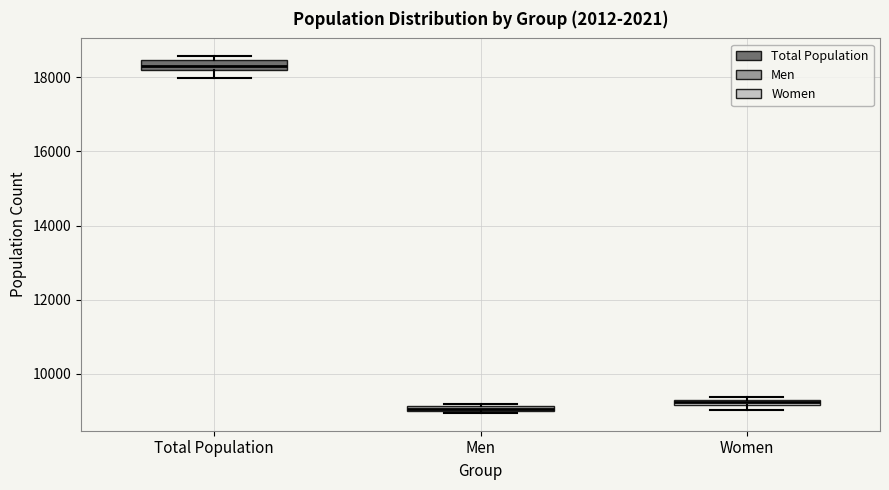

Which box has the highest median line?

Total Population